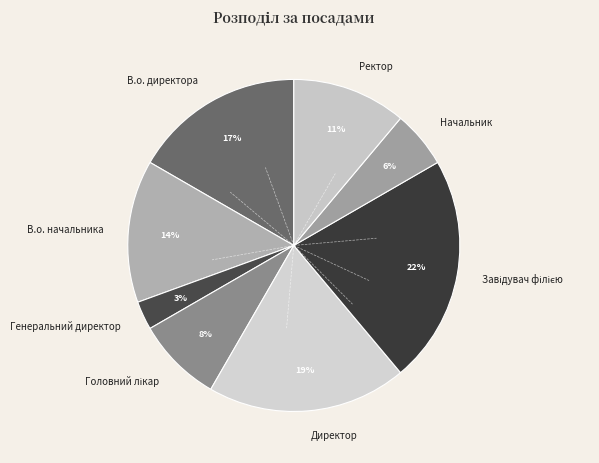

Does В.о. начальника account for over 50% of the chart?

No